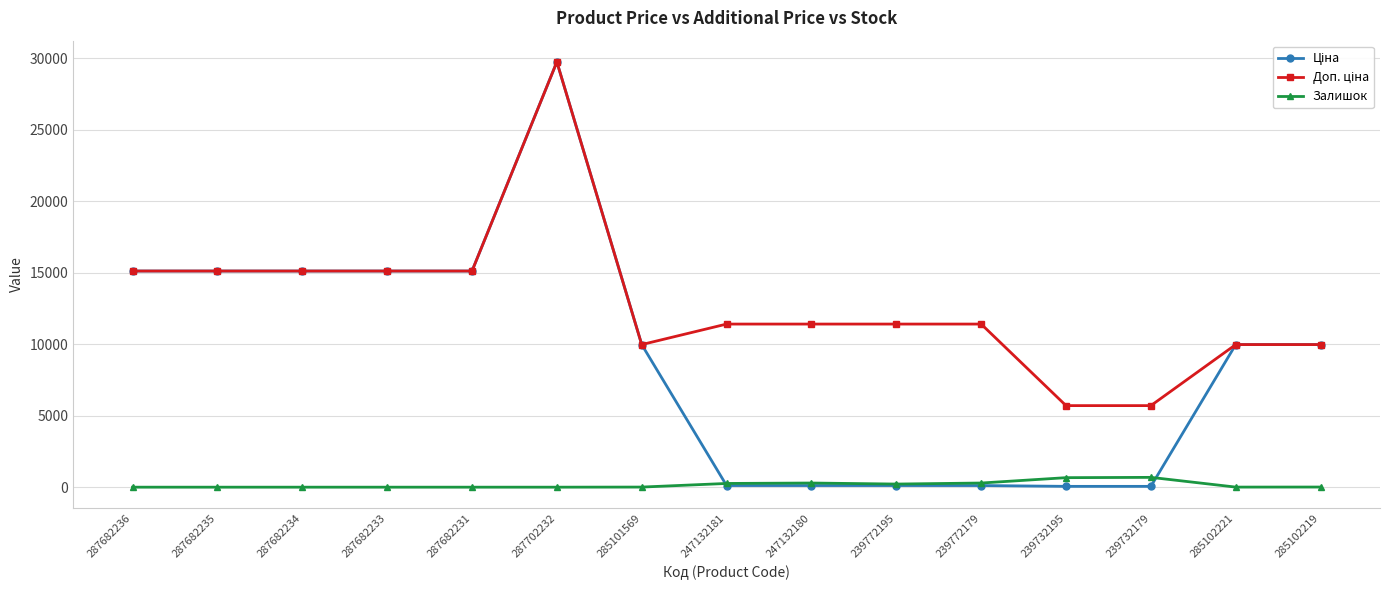

What position from the right is 287682234?

13